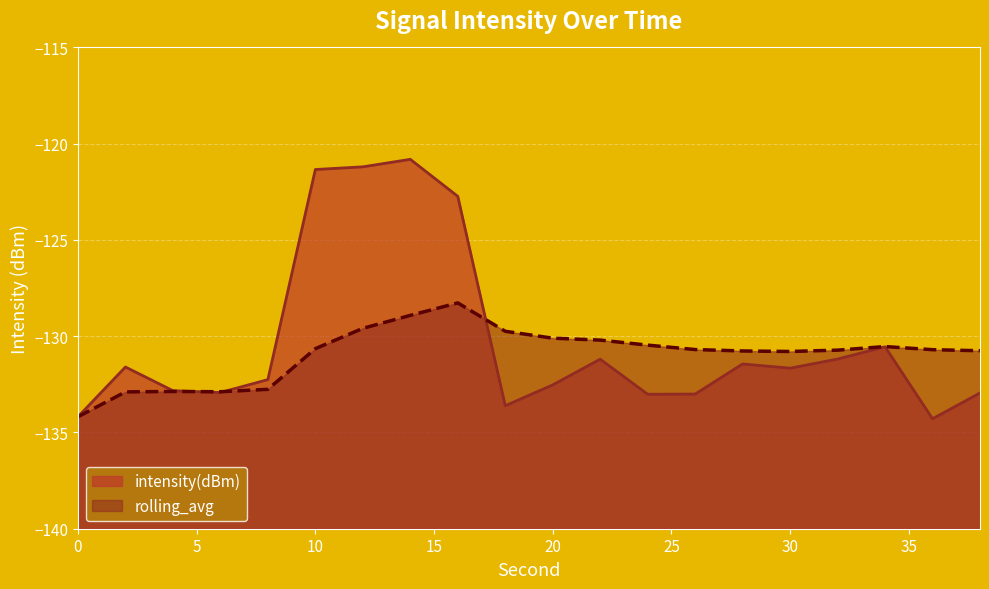

How many series are shown in this chart?

2